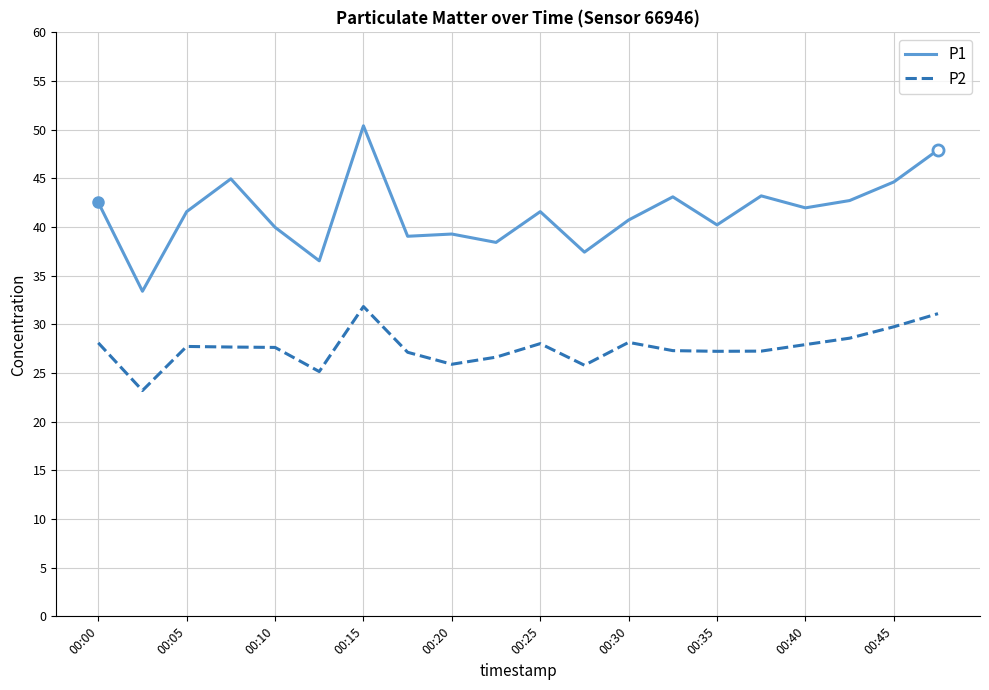

Does the chart display data point markers on the line(s)?

No